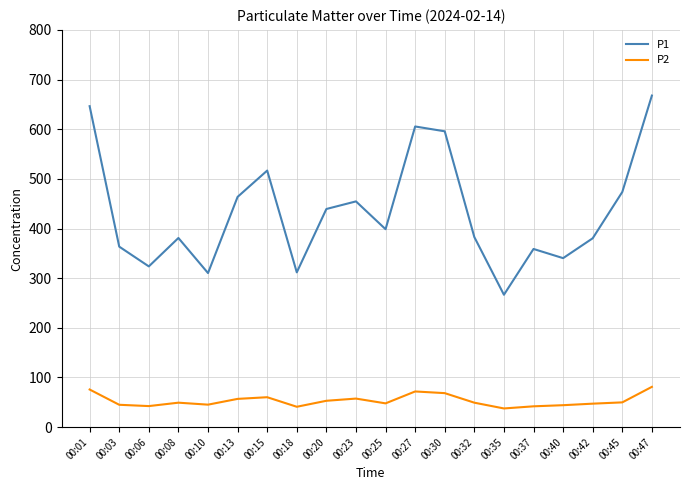

What is the highest value of the P1 series?

667.8